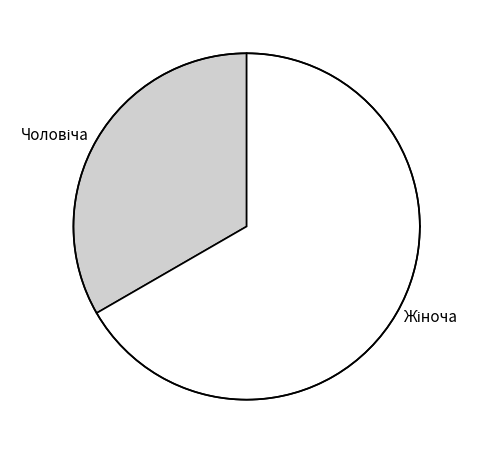

What percentage is NOT represented by Чоловіча?

66.7%